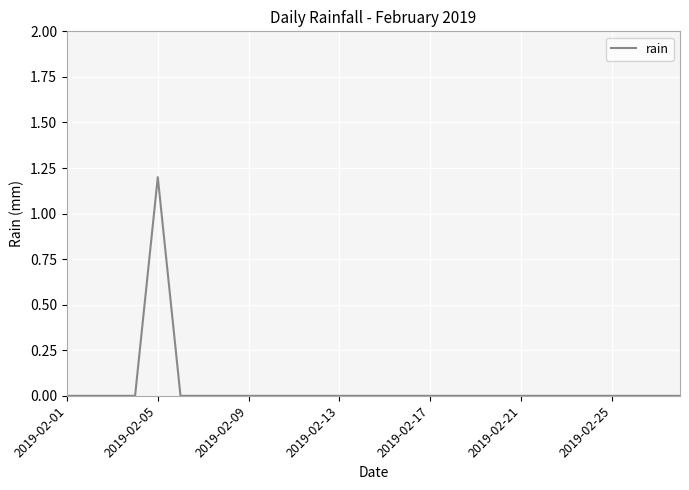

What is the difference between the maximum and minimum values?

1.2